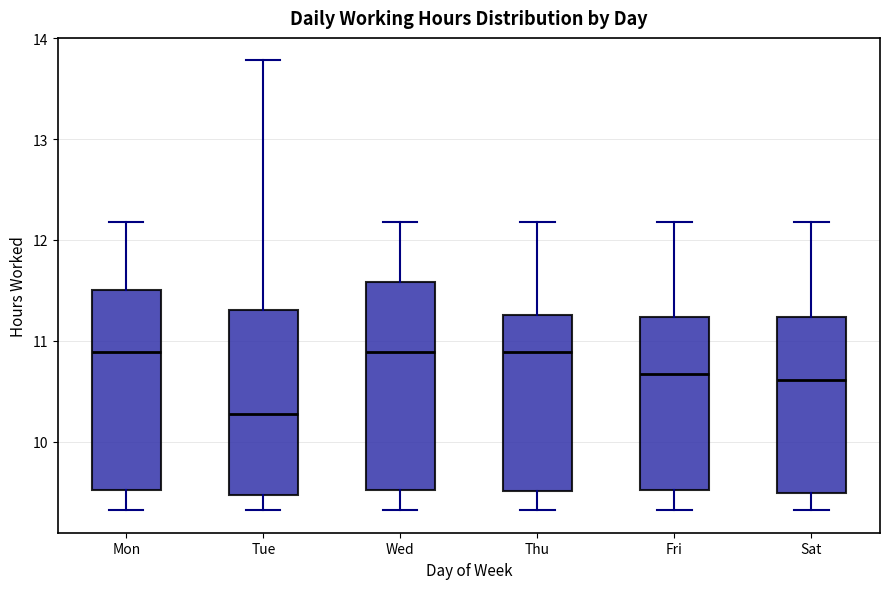

Reading left to right, transcribe this box plot: for each box, give where its median line is, the range the box spans, and where its two whiskers end, as read against the y-axis. The values are not printed on the chart, so give them approximately, as read against the axis.

Mon: median 10.9, box 9.5 to 11.5, whiskers 9.3 to 12.2
Tue: median 10.3, box 9.5 to 11.3, whiskers 9.3 to 13.8
Wed: median 10.9, box 9.5 to 11.6, whiskers 9.3 to 12.2
Thu: median 10.9, box 9.5 to 11.3, whiskers 9.3 to 12.2
Fri: median 10.7, box 9.5 to 11.2, whiskers 9.3 to 12.2
Sat: median 10.6, box 9.5 to 11.2, whiskers 9.3 to 12.2